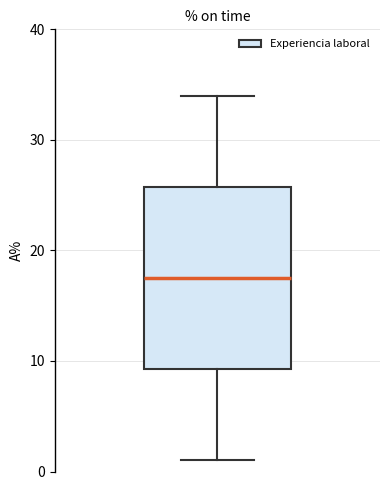

Read this box plot against the y-axis: the position of the median line, the range covered by the box, and the ends of both whiskers. The values are not printed on the chart, so give them approximately, as read against the axis.

median 18, box 9 to 26, whiskers 1 to 34